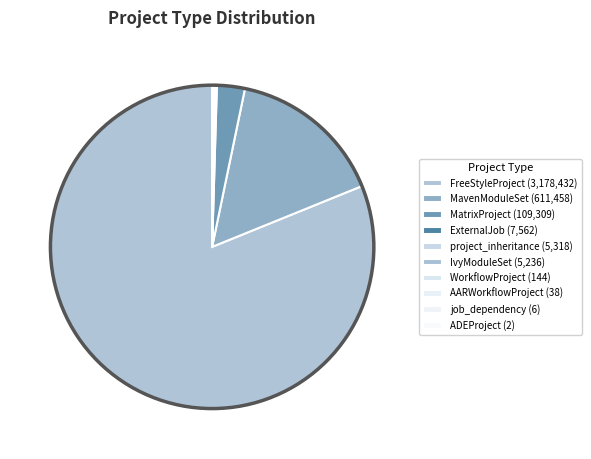

Combined, do ADEProject and job_dependency account for over 50%?

No